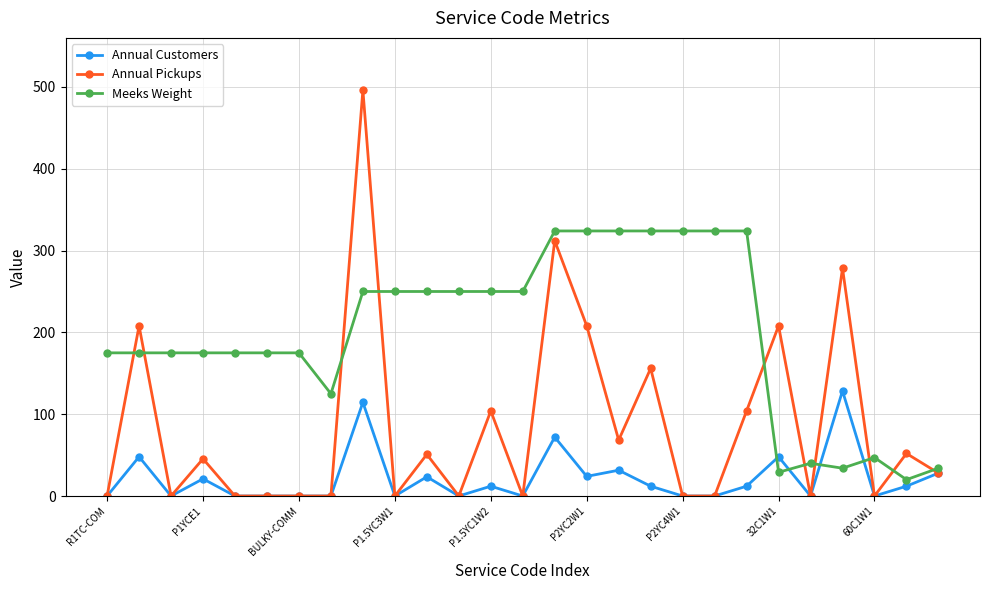

Rank the series by their average value, from lowest to highest.

Annual Customers, Annual Pickups, Meeks Weight